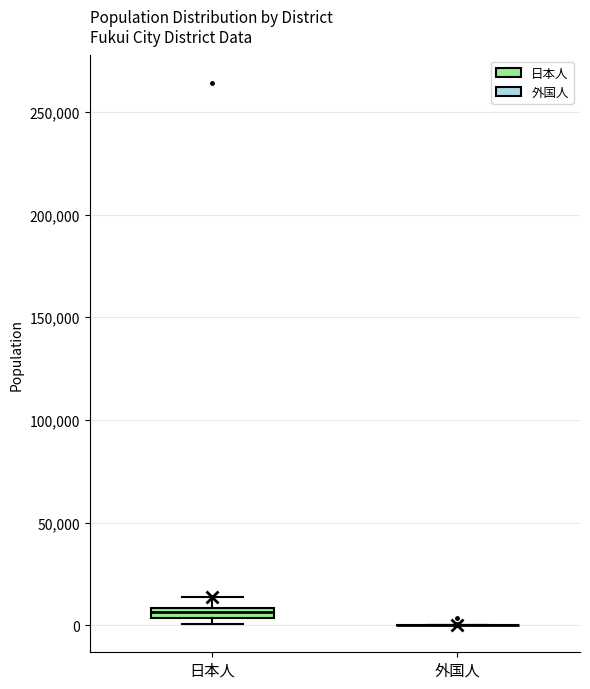

Where is the upper edge of the box for 日本人 on the y-axis? The values are not printed on the chart, so give them approximately, as read against the axis.

10000